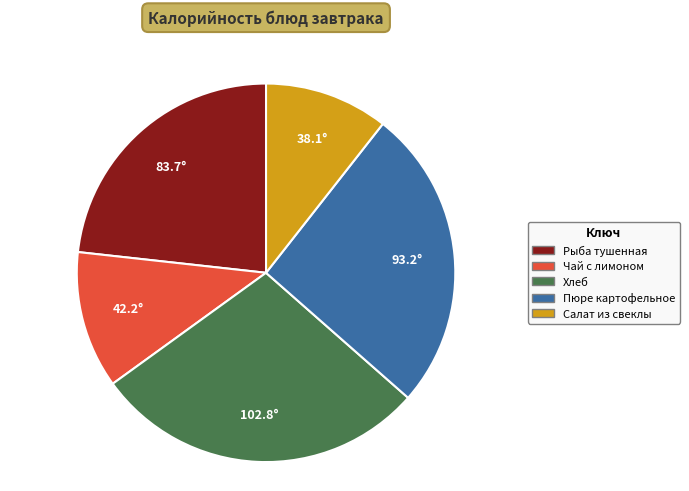

Is it true that Чай с лимоном is 3% of the pie?

False